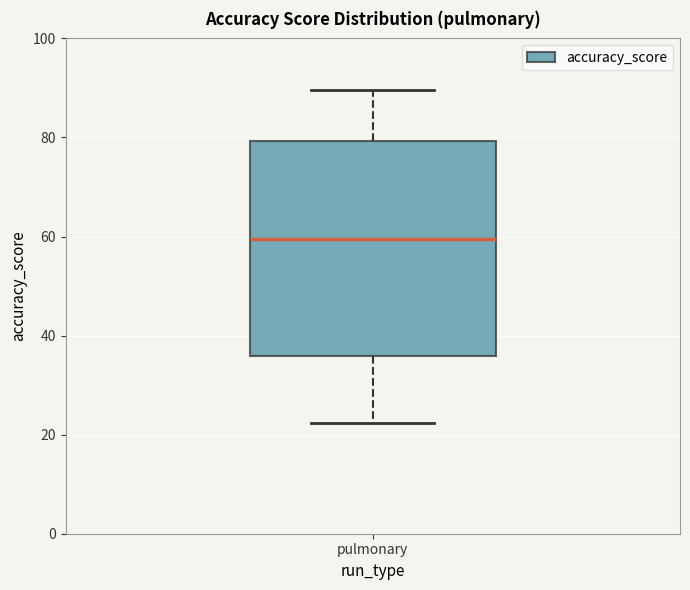

Where does the lower whisker of the box for pulmonary end on the y-axis? The values are not printed on the chart, so give them approximately, as read against the axis.

22